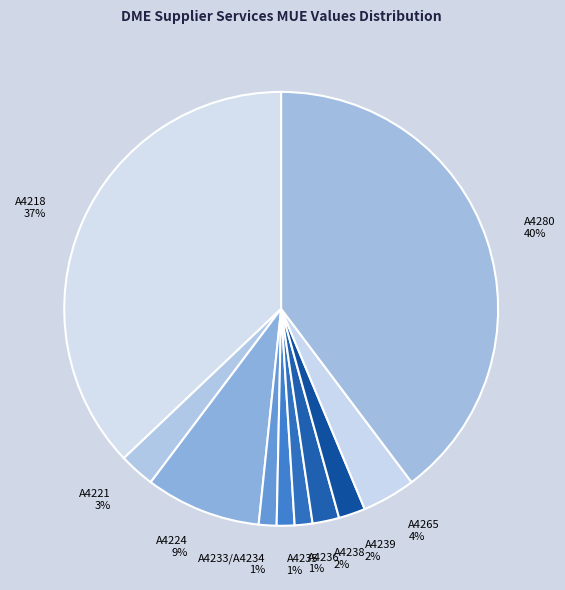

Which slice is the largest?

A4280